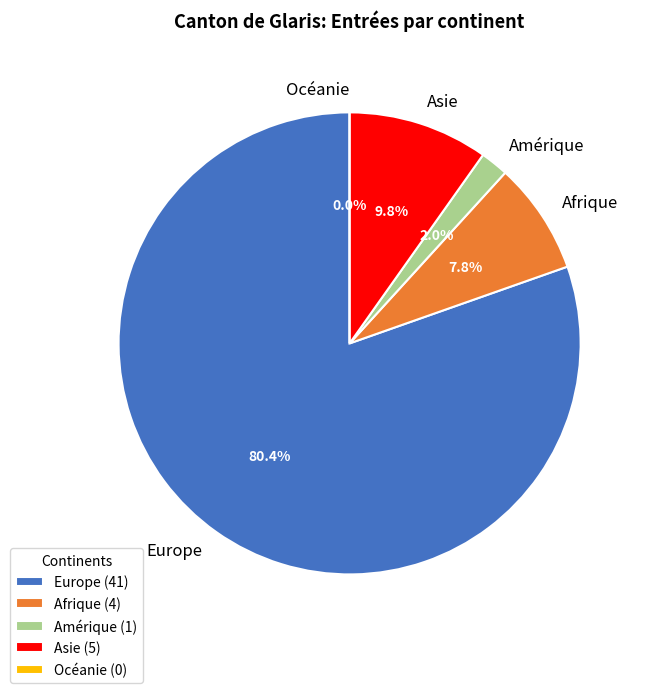

How many segments does this pie chart have?

5